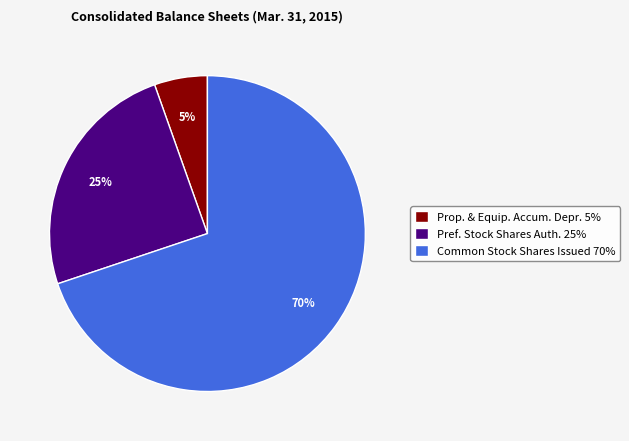

How many segments does this pie chart have?

3